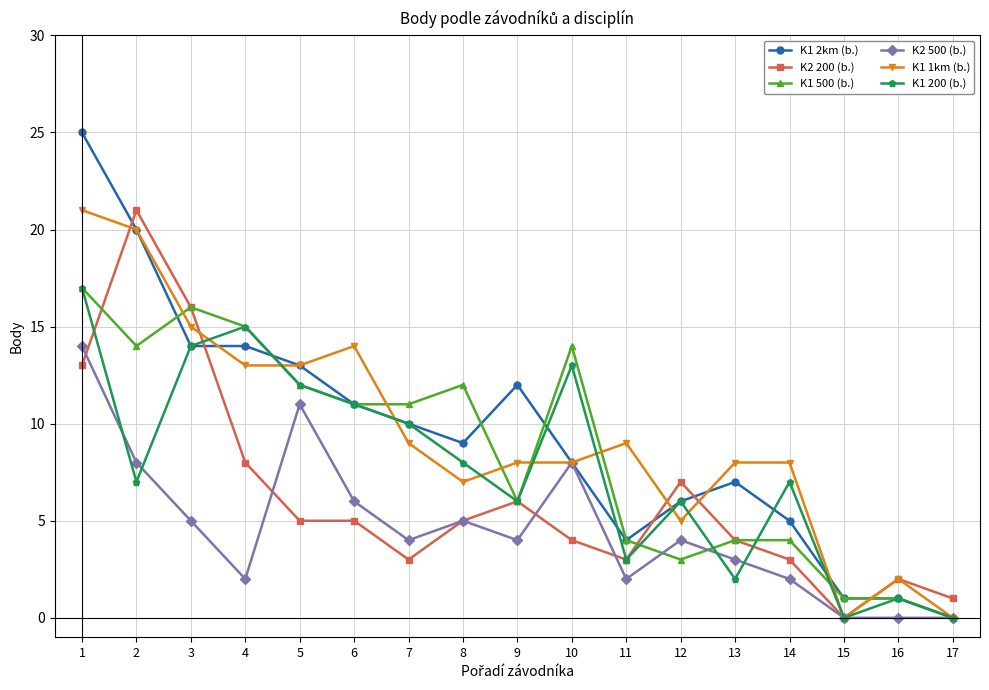

What are all the series names shown in the legend?

K1 2km (b.), K2 200 (b.), K1 500 (b.), K2 500 (b.), K1 1km (b.), K1 200 (b.)